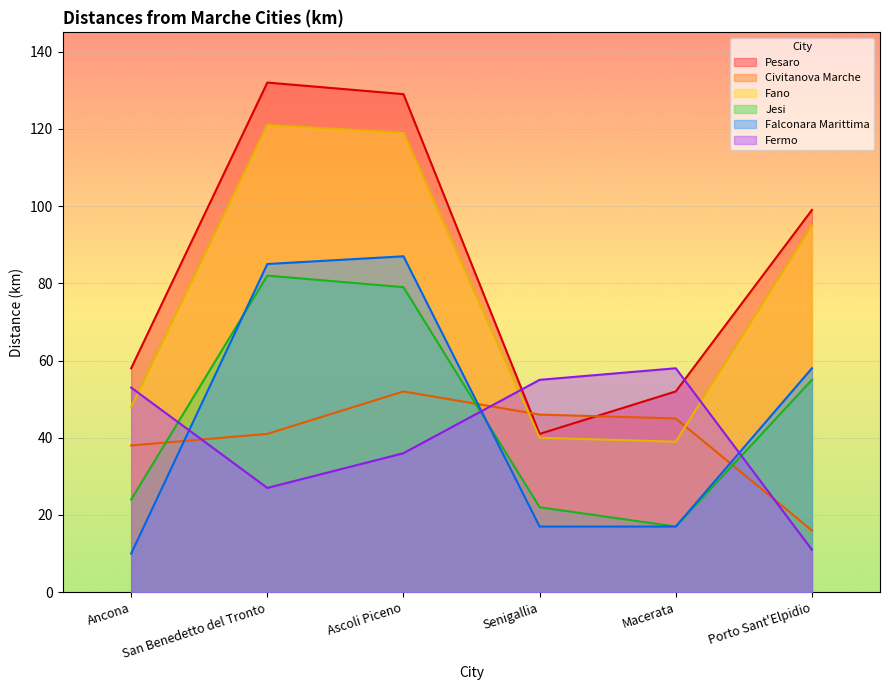

Reading left to right, transcribe all the data shown in this chart.

Pesaro: Ancona=58	San Benedetto del Tronto=132	Ascoli Piceno=129	Senigallia=41	Macerata=52	Porto Sant'Elpidio=99
Civitanova Marche: Ancona=38	San Benedetto del Tronto=41	Ascoli Piceno=52	Senigallia=46	Macerata=45	Porto Sant'Elpidio=16
Fano: Ancona=48	San Benedetto del Tronto=121	Ascoli Piceno=119	Senigallia=40	Macerata=39	Porto Sant'Elpidio=95
Jesi: Ancona=24	San Benedetto del Tronto=82	Ascoli Piceno=79	Senigallia=22	Macerata=17	Porto Sant'Elpidio=55
Falconara Marittima: Ancona=10	San Benedetto del Tronto=85	Ascoli Piceno=87	Senigallia=17	Macerata=17	Porto Sant'Elpidio=58
Fermo: Ancona=53	San Benedetto del Tronto=27	Ascoli Piceno=36	Senigallia=55	Macerata=58	Porto Sant'Elpidio=11